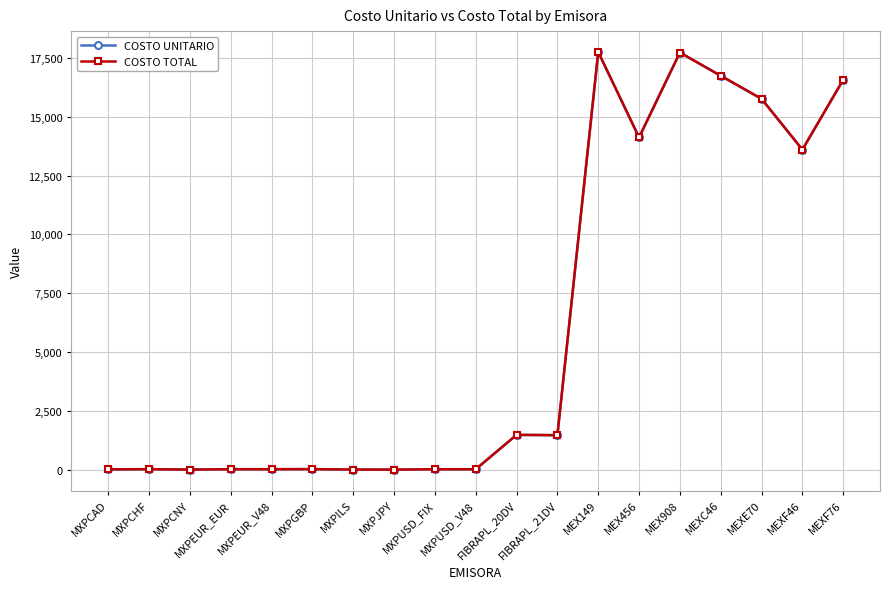

Is this an area chart (filled region under the line)?

No